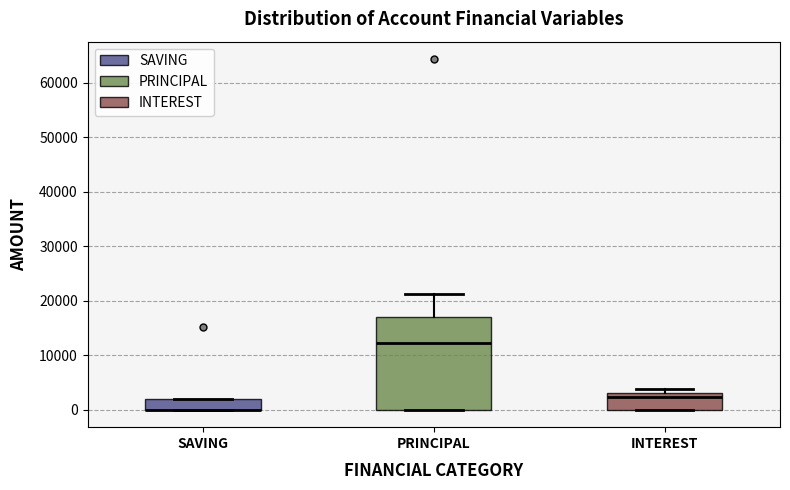

Which box is the tallest, from its lower edge to its upper edge?

PRINCIPAL